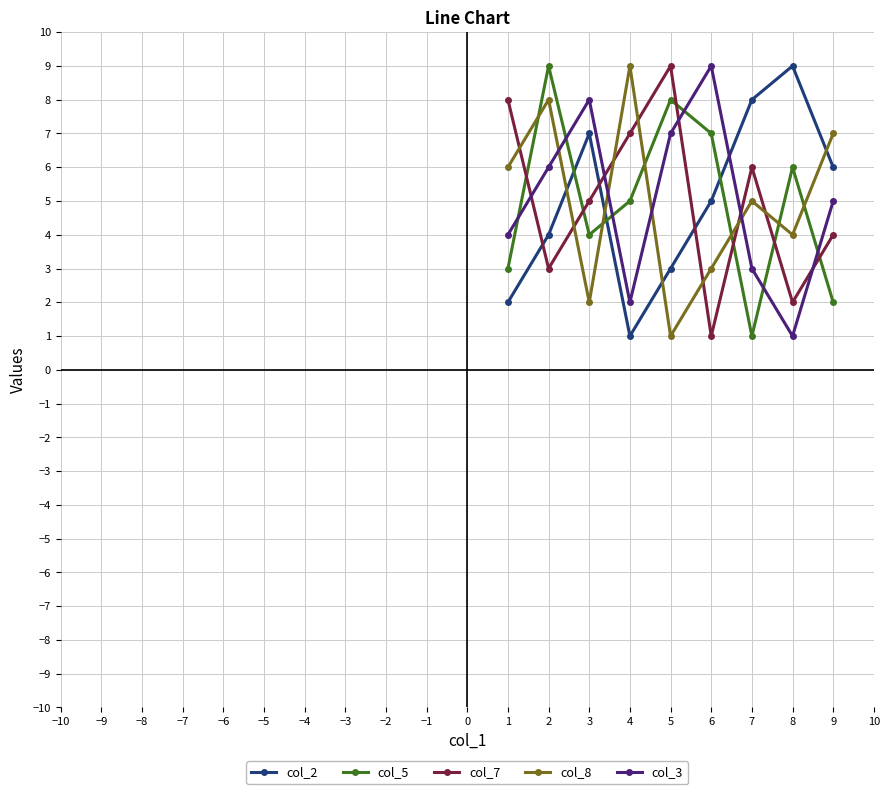

How many times do col_8 and col_5 cross each other?

6